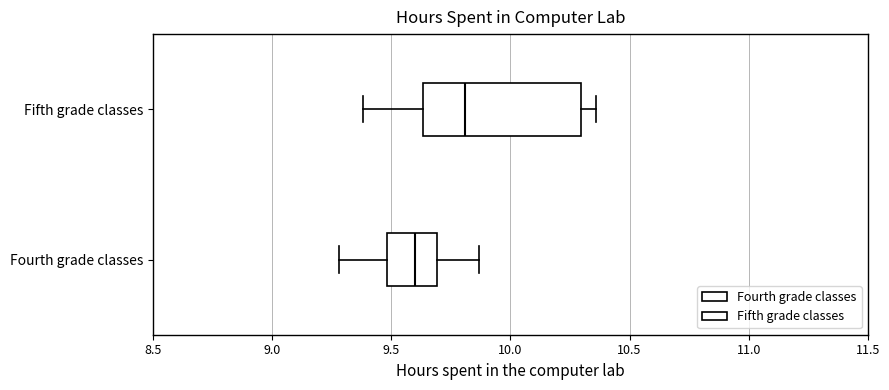

Reading bottom to top, transcribe this box plot: for each box, give where its median line is, the range the box spans, and where its two whiskers end, as read against the x-axis. The values are not printed on the chart, so give them approximately, as read against the axis.

Fourth grade classes: median 9.60, box 9.50 to 9.70, whiskers 9.30 to 9.85
Fifth grade classes: median 9.80, box 9.65 to 10.30, whiskers 9.40 to 10.35